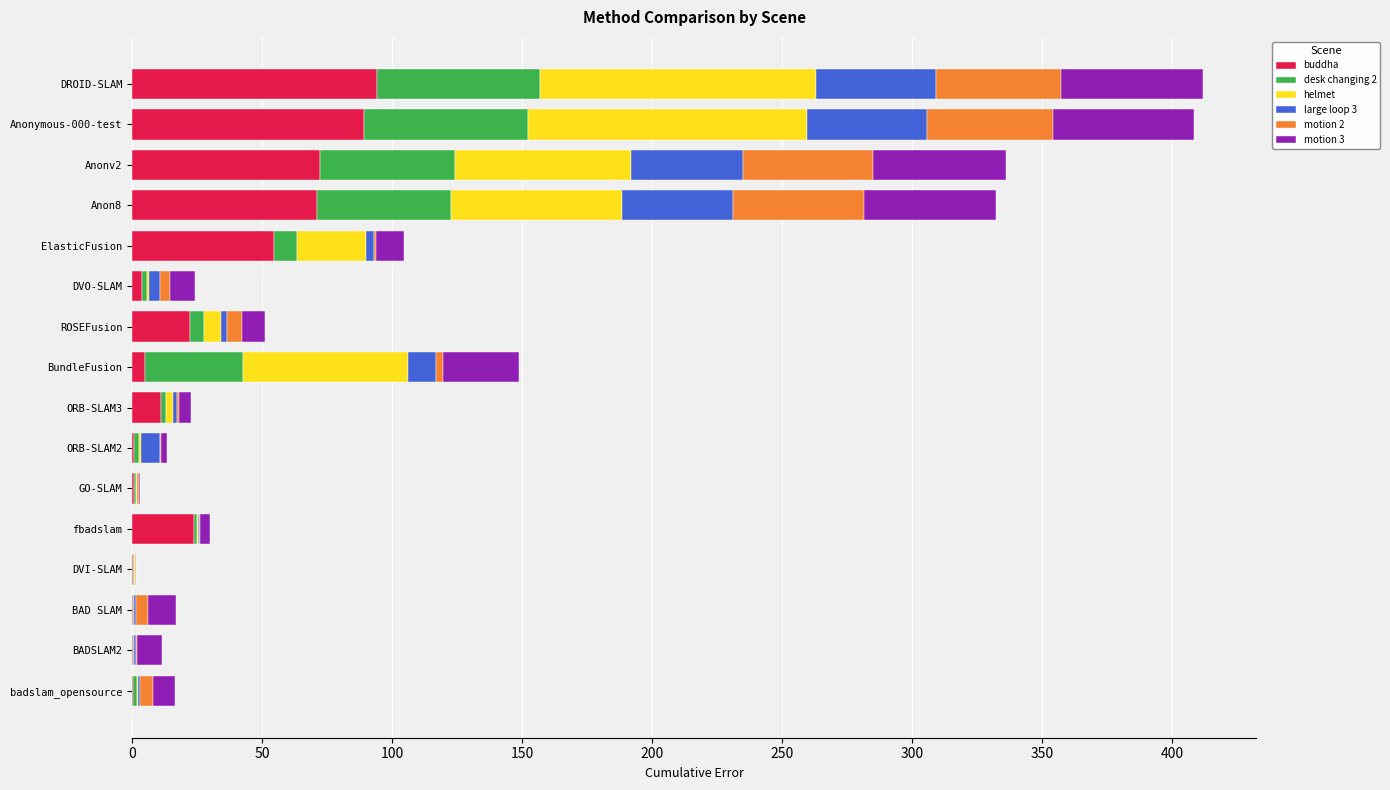

What is the maximum value for buddha?

94.2